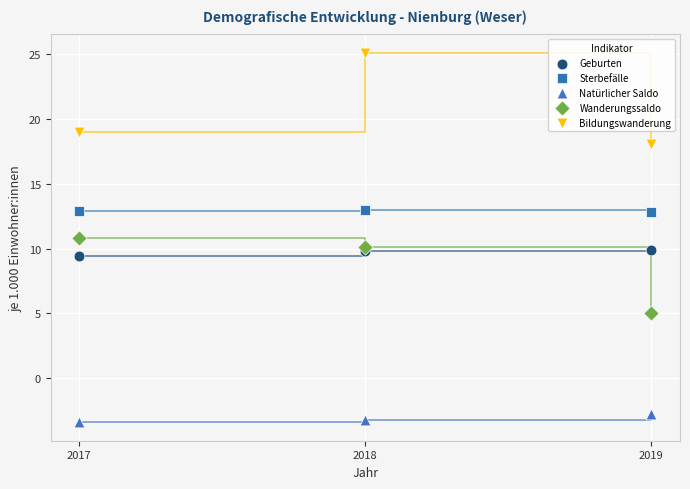

In the Bildungswanderung series, what Y value is closest to 21?

19.0